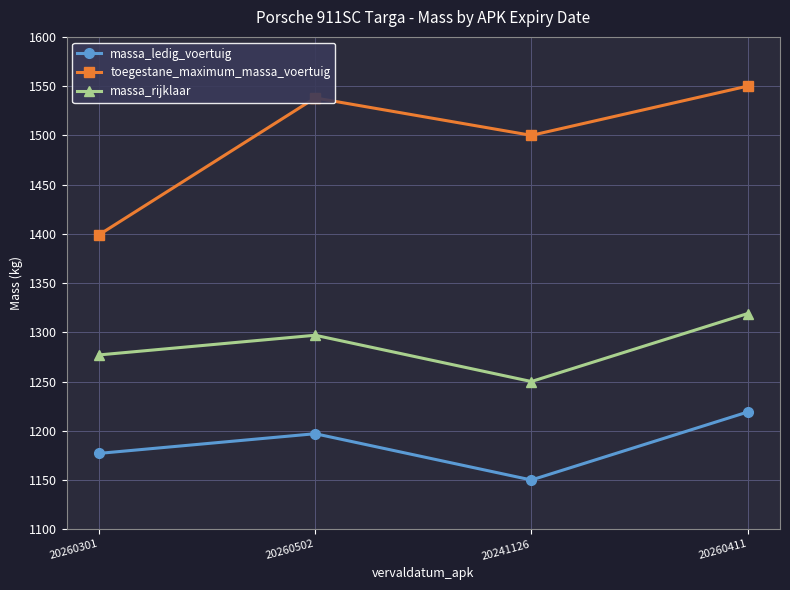

Reading right to left, transcribe all the data shown in this chart.

massa_ledig_voertuig: 20260411=1219	20241126=1150	20260502=1197	20260301=1177
toegestane_maximum_massa_voertuig: 20260411=1550	20241126=1500	20260502=1538	20260301=1399
massa_rijklaar: 20260411=1319	20241126=1250	20260502=1297	20260301=1277